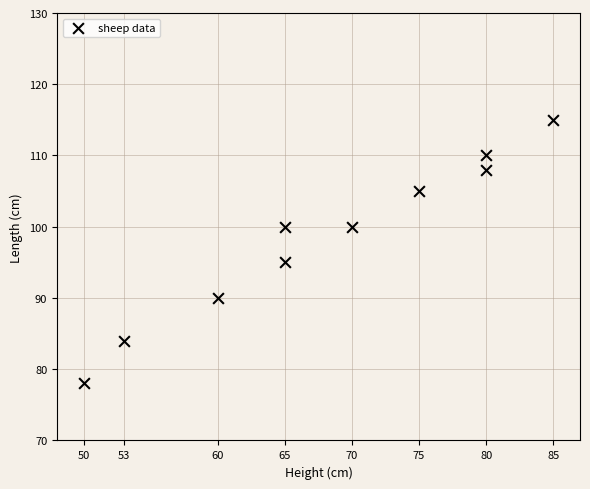

What is the range of Y values (max minus min)?

37